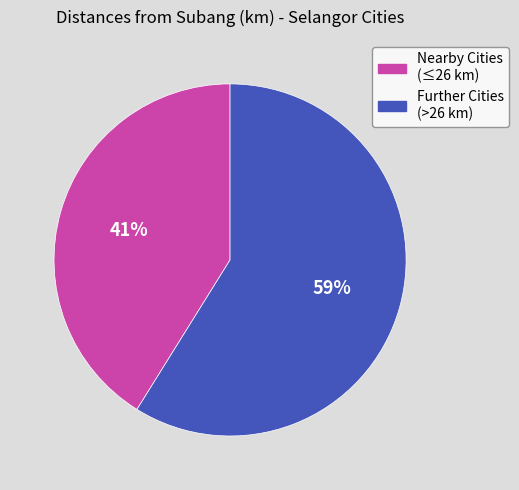

Does any single category account for the majority?

Yes